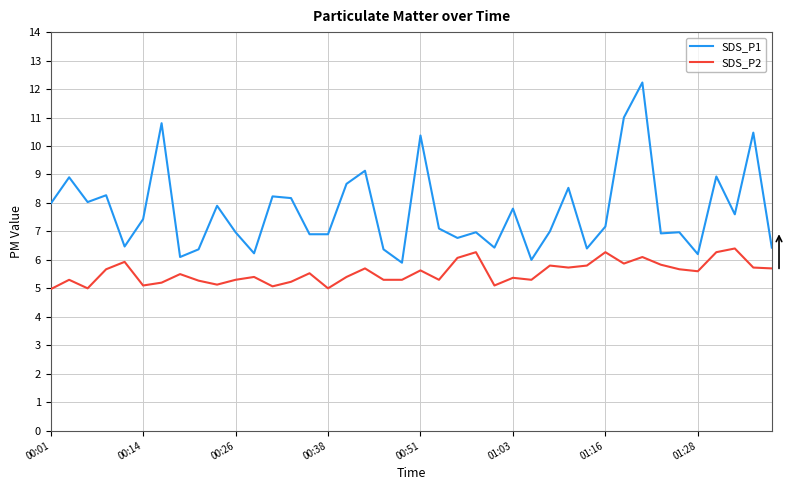

What is the maximum value for SDS_P2?

6.4